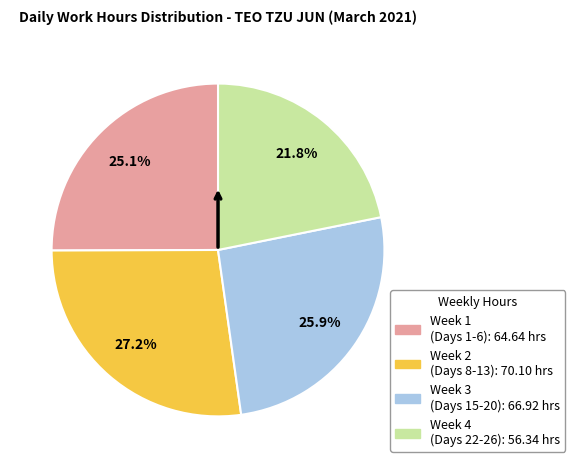

Does any single category account for the majority?

No